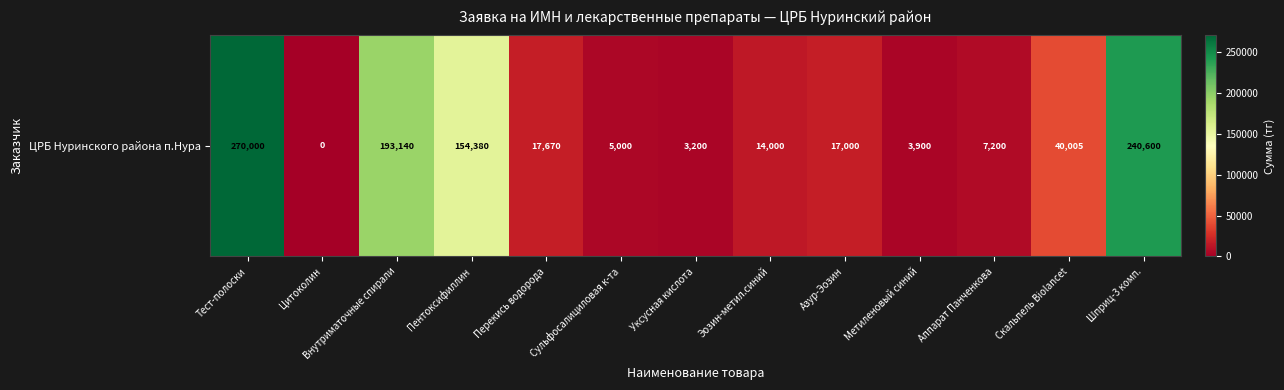

What is the average value?

74315